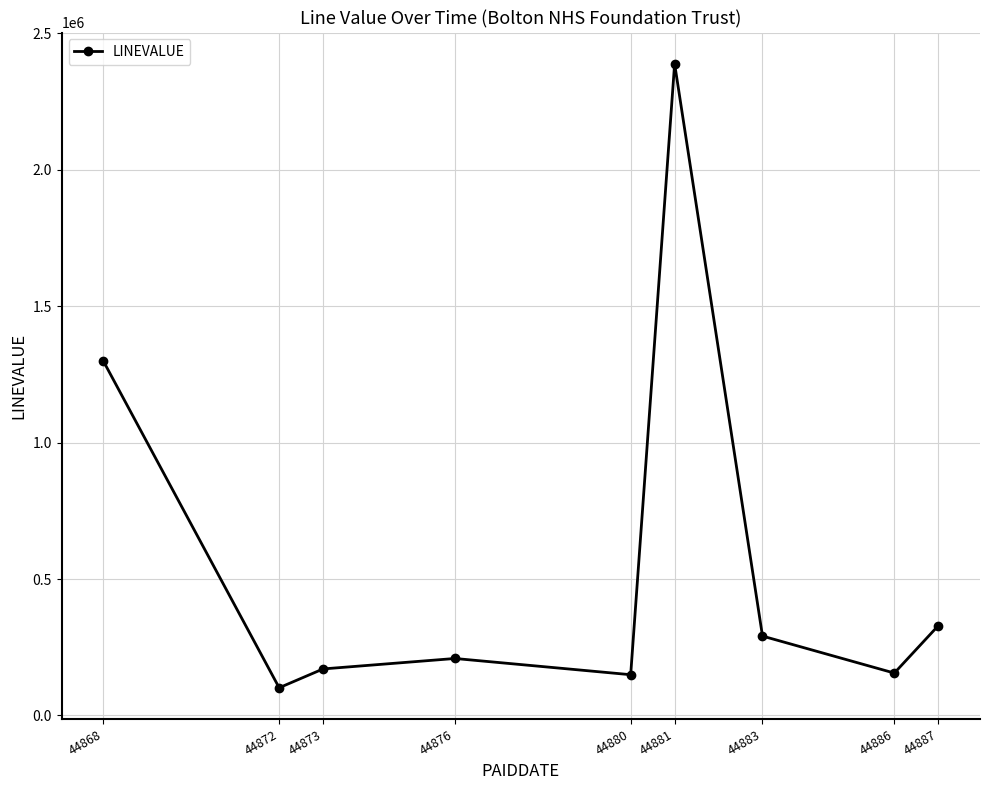

What is the approximate value at 44880?

149394.2